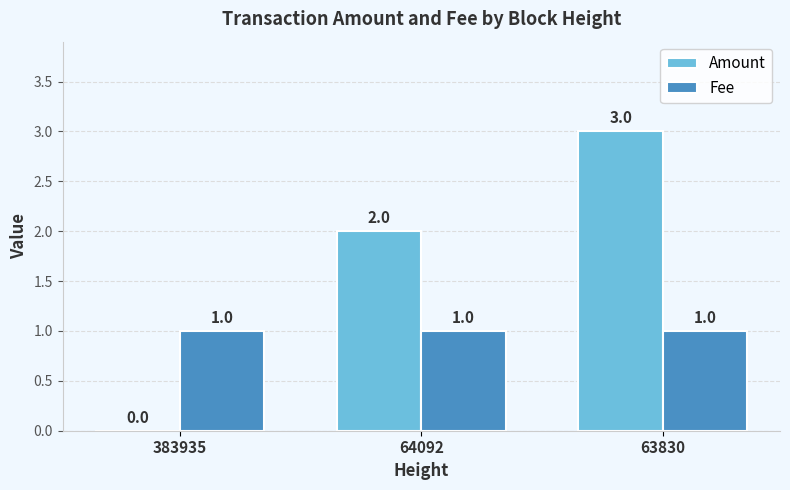

The value of Fee at 63830 is 0. True or false?

False